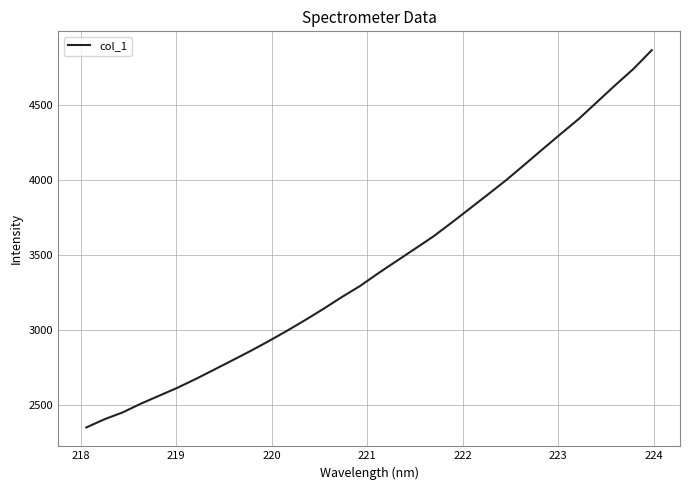

What is the greatest value displayed?

4862.6